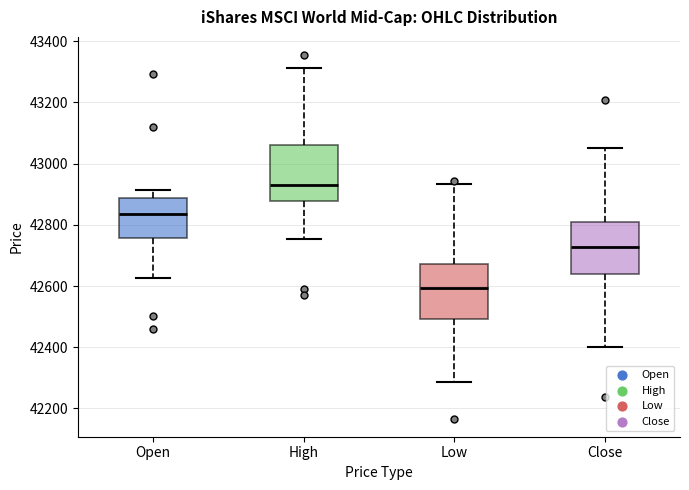

Reading left to right, read every box against the y-axis: the position of its median line, the range the box covers, and the ends of its whiskers. The values are not printed on the chart, so give them approximately, as read against the axis.

Open: median 42840, box 42760 to 42880, whiskers 42620 to 42920
High: median 42920, box 42880 to 43060, whiskers 42760 to 43320
Low: median 42600, box 42500 to 42680, whiskers 42280 to 42940
Close: median 42720, box 42640 to 42820, whiskers 42400 to 43060